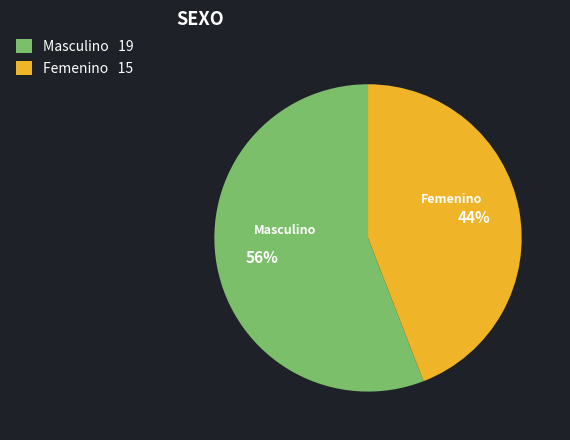

To the nearest percent, what is the combined percentage of Masculino and Femenino?

100%